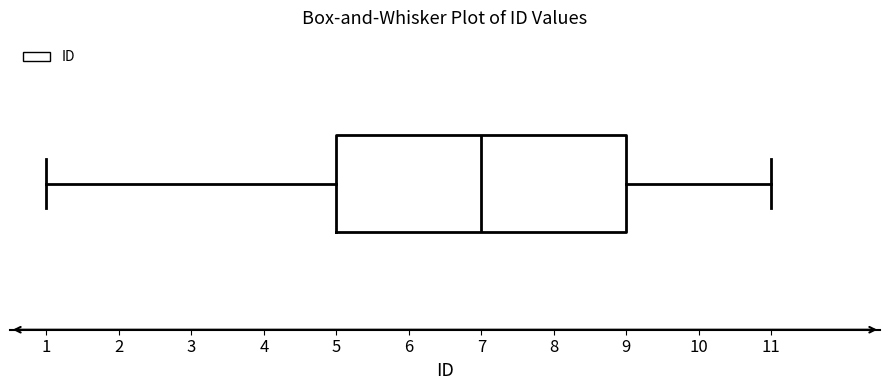

Where is the right edge of the box on the x-axis? The values are not printed on the chart, so give them approximately, as read against the axis.

9